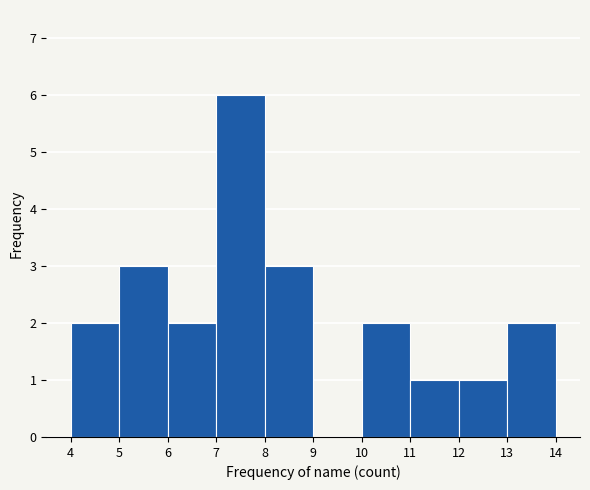

Reading left to right, transcribe this chart: for each bar, give the range it covers on the x-axis and its height. The values are not printed on the chart, so give them approximately, as read against the axis.

4 to 5: 2
5 to 6: 3
6 to 7: 2
7 to 8: 6
8 to 9: 3
9 to 10: 0
10 to 11: 2
11 to 12: 1
12 to 13: 1
13 to 14: 2